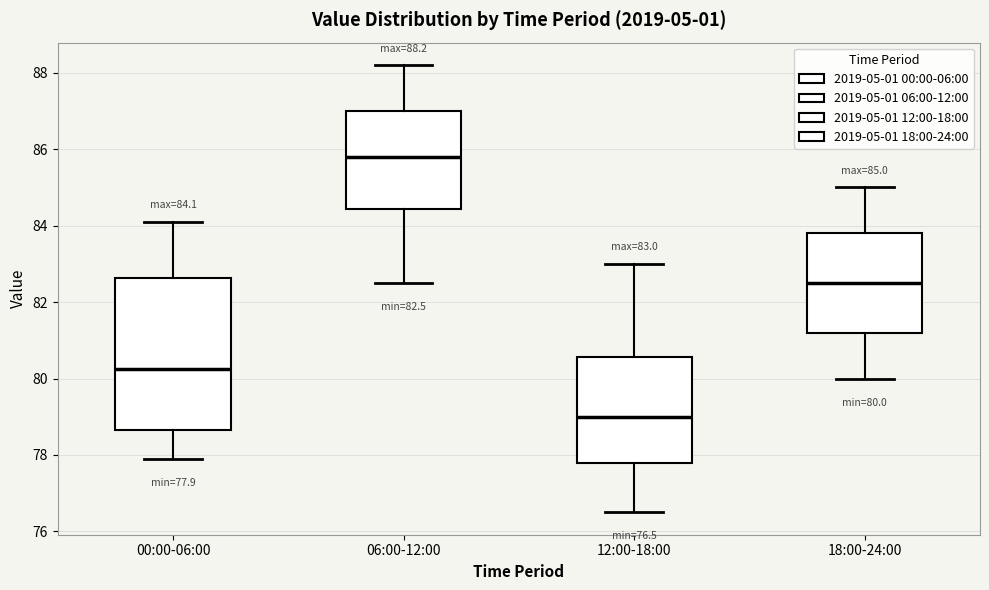

Comparing the boxes themselves (not the whiskers), which one is the tallest?

00:00-06:00